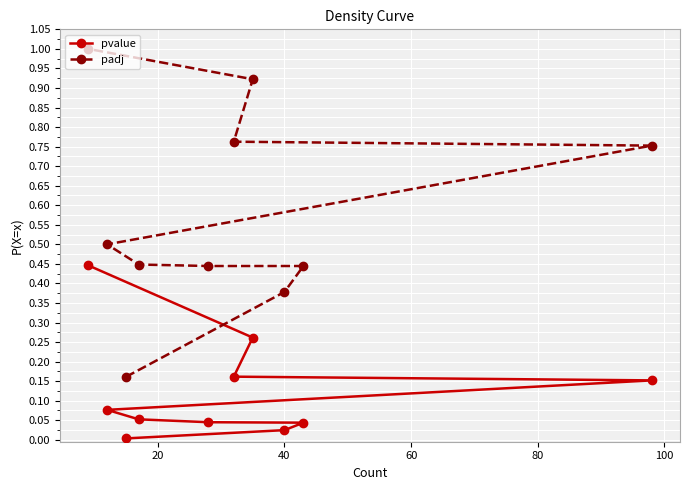

Which series has the largest total across all categories?

padj